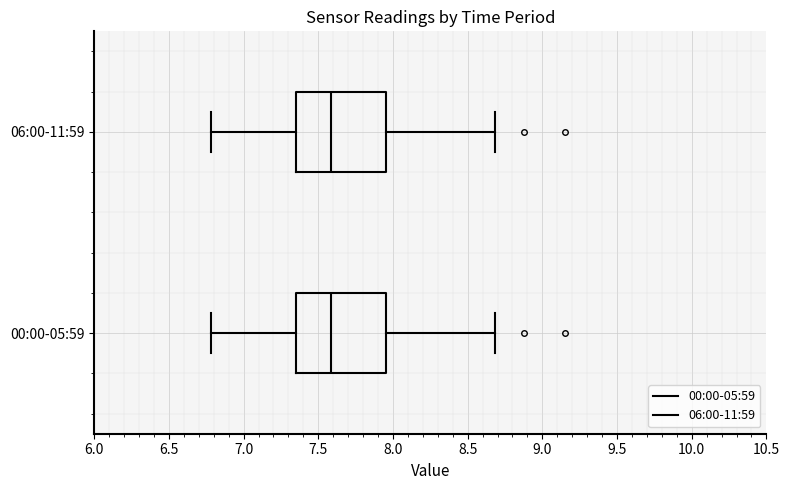

Reading bottom to top, transcribe this box plot: for each box, give where its median line is, the range the box spans, and where its two whiskers end, as read against the x-axis. The values are not printed on the chart, so give them approximately, as read against the axis.

00:00-05:59: median 7.60, box 7.35 to 7.95, whiskers 6.80 to 8.70
06:00-11:59: median 7.60, box 7.35 to 7.95, whiskers 6.80 to 8.70